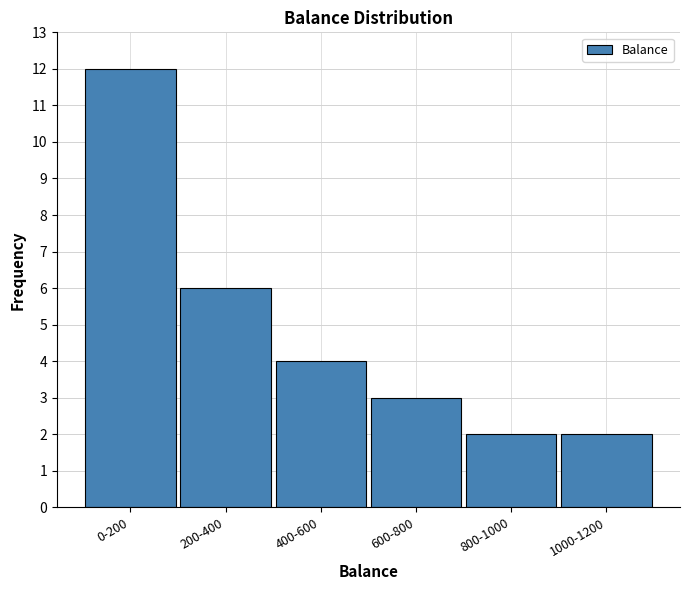

Reading right to left, transcribe all the data shown in this chart.

1000-1200=2	800-1000=2	600-800=3	400-600=4	200-400=6	0-200=12